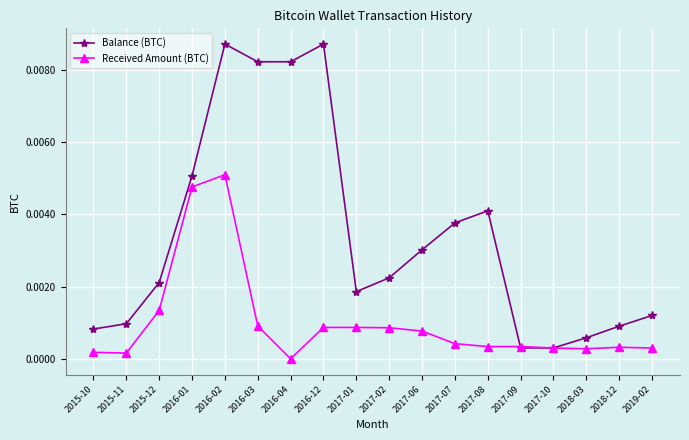

How many positive values does the Received Amount (BTC) series have?

17